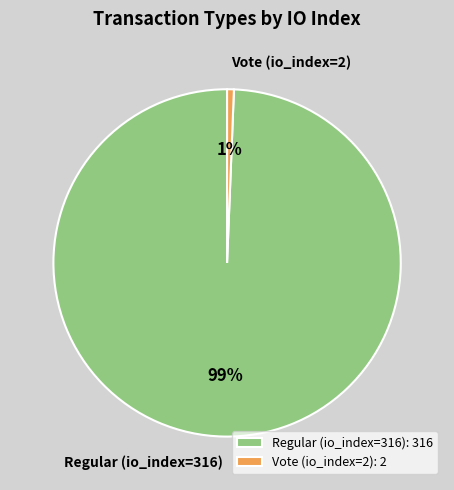

What is the largest slice in the pie chart?

Regular (io_index=316)